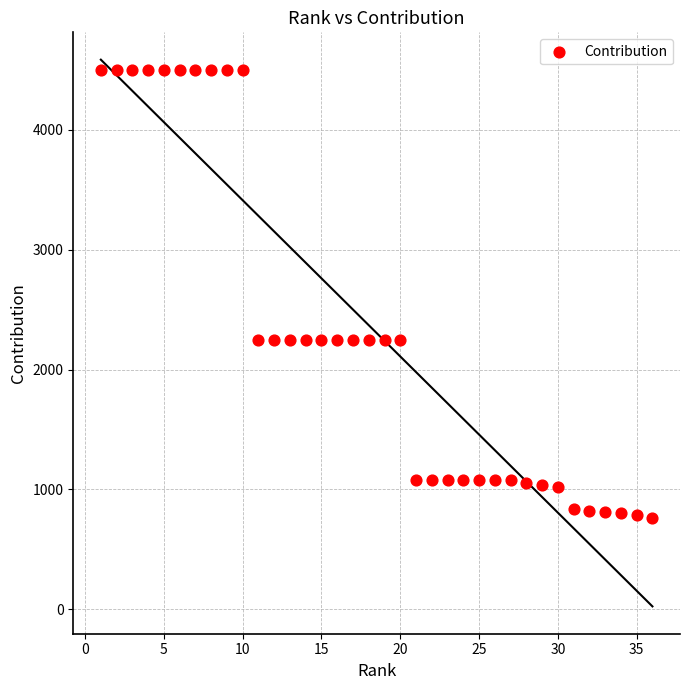

What is the range of Y values (max minus min)?

3741